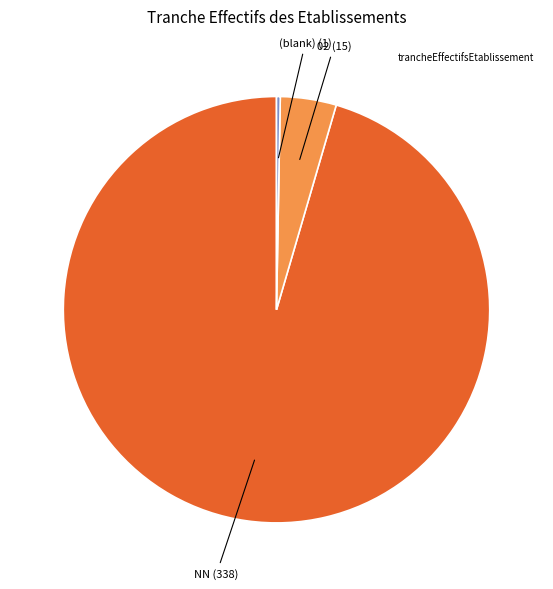

Is there any slice that represents more than half of the pie?

Yes